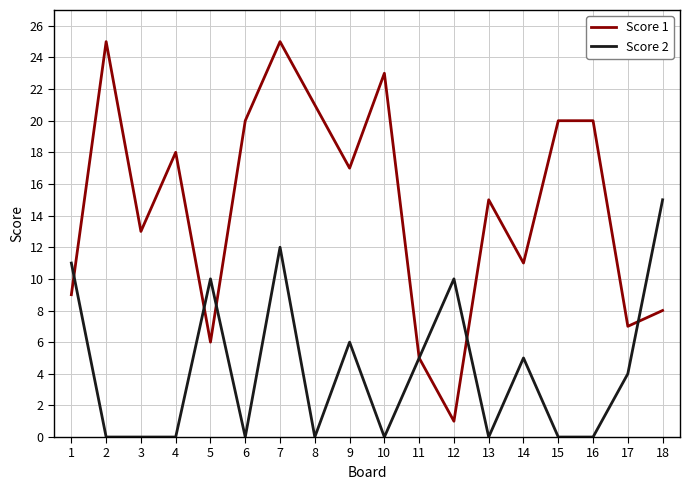

True or false: Score 1 and Score 2 intersect in this chart.

True